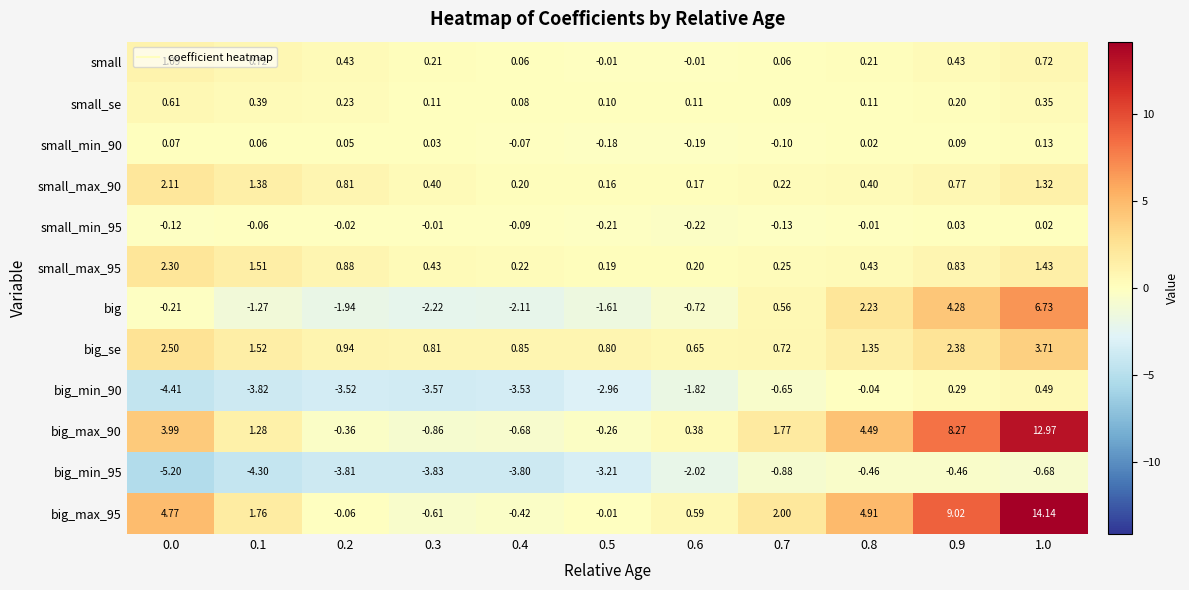

Which series has the widest spread of values?

big_max_95